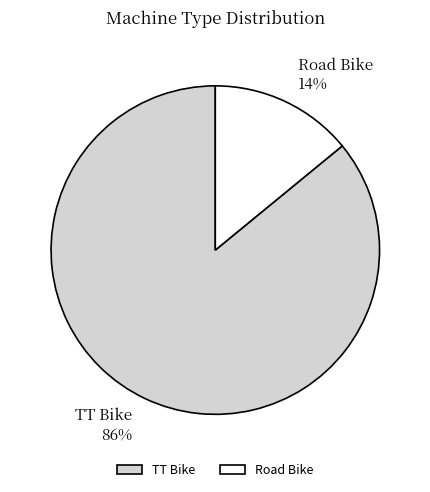

To the nearest percent, what is the average slice percentage?

50%